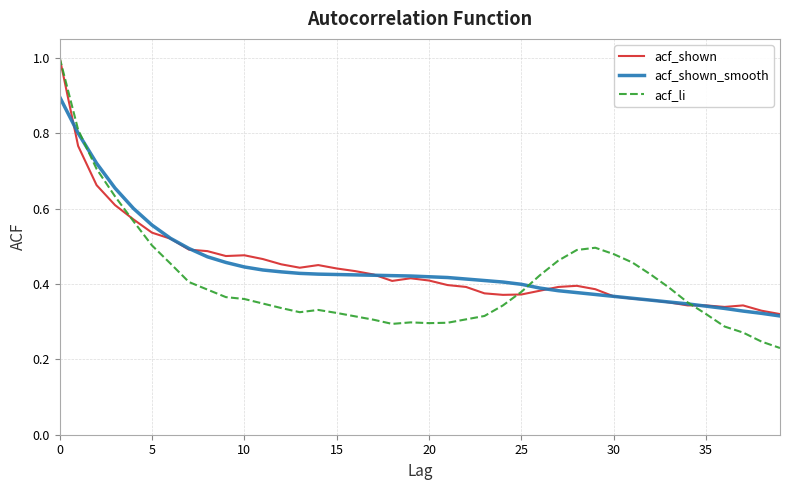

Which series has the largest range (max minus min)?

acf_li